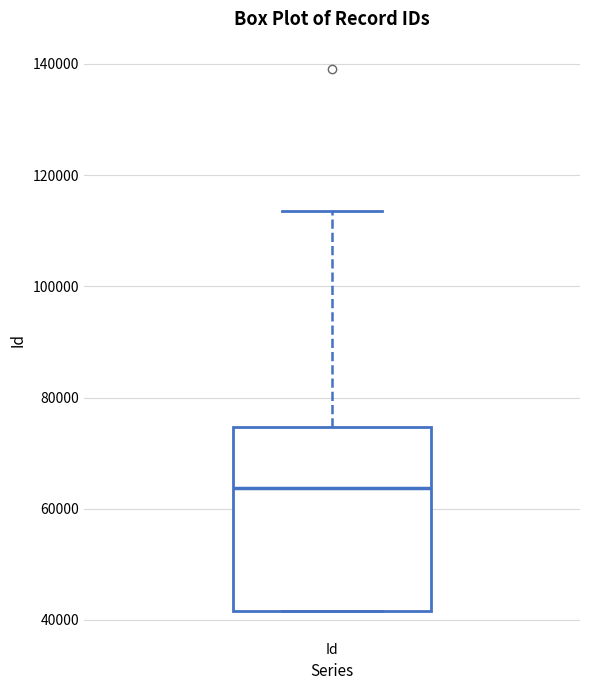

Transcribe this box plot: give where the median line is, the range the box spans, and where the two whiskers end, as read against the y-axis. The values are not printed on the chart, so give them approximately, as read against the axis.

median 64000, box 42000 to 74000, whiskers 42000 to 114000